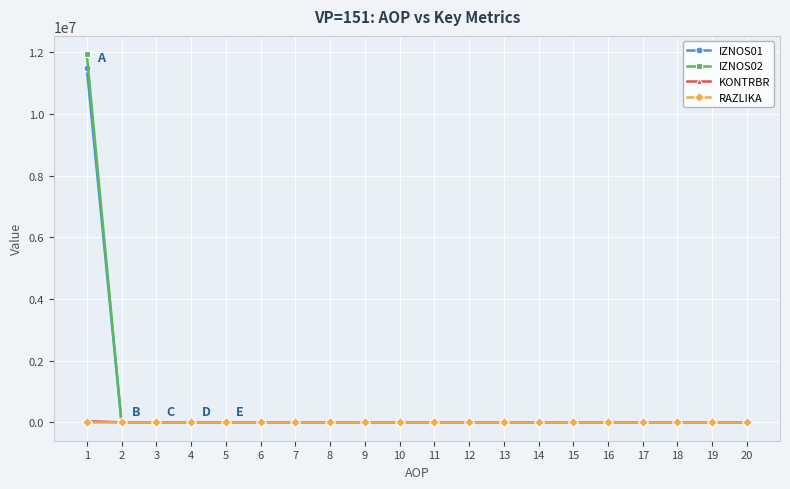

Which series has the largest range (max minus min)?

IZNOS02